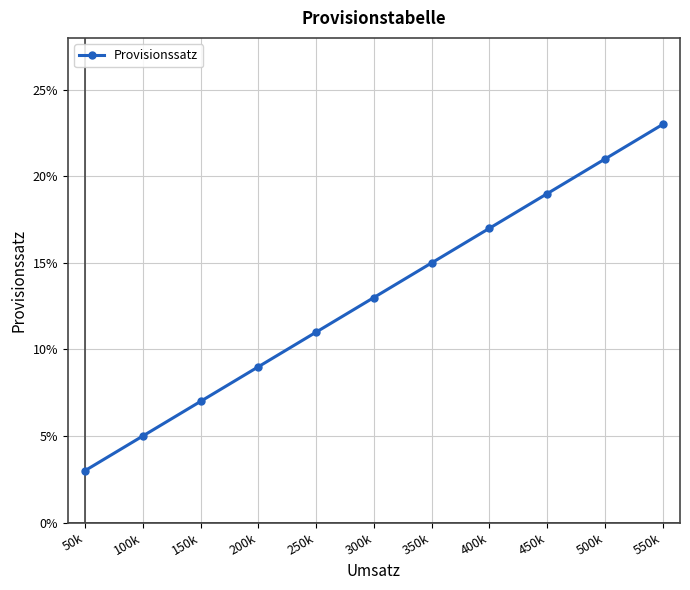

Which label corresponds to the largest value in the chart?

550k